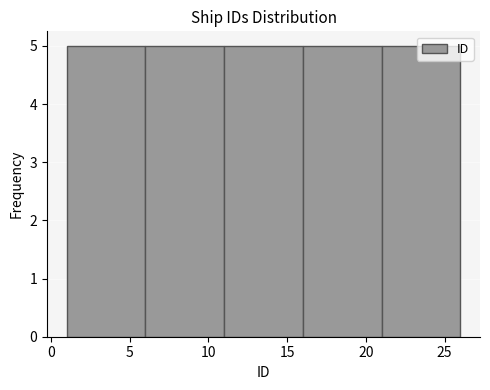

Reading left to right, list every bar in this chart as the range it spans on the x-axis followed by its height. The values are not printed on the chart, so give them approximately, as read against the axis.

1 to 6: 5
6 to 11: 5
11 to 16: 5
16 to 21: 5
21 to 26: 5